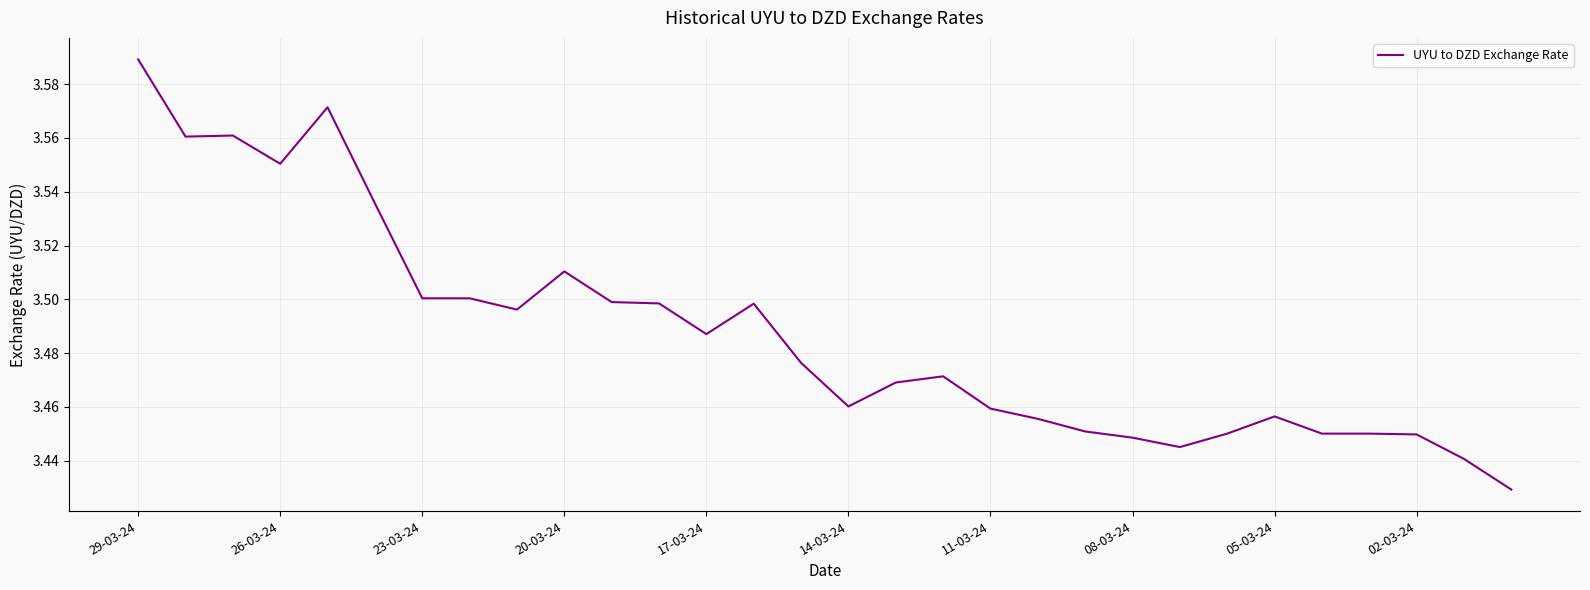

Between 26-03-24 and 23-03-24, which is larger?

26-03-24